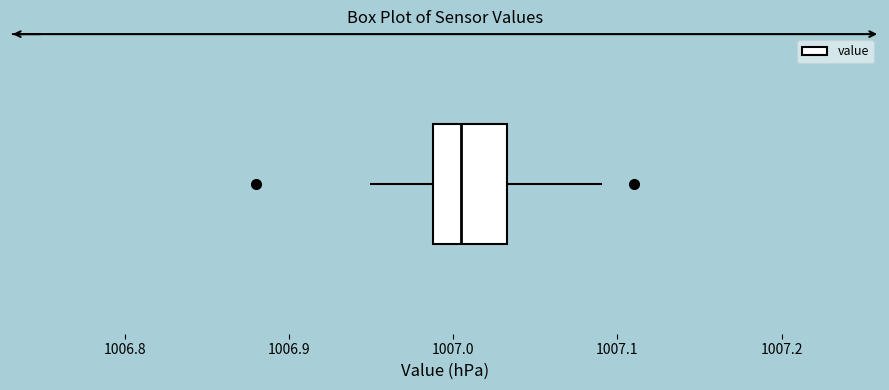

Read this box plot against the x-axis: the position of the median line, the range covered by the box, and the ends of both whiskers. The values are not printed on the chart, so give them approximately, as read against the axis.

median 1007.01, box 1006.99 to 1007.03, whiskers 1006.95 to 1007.09